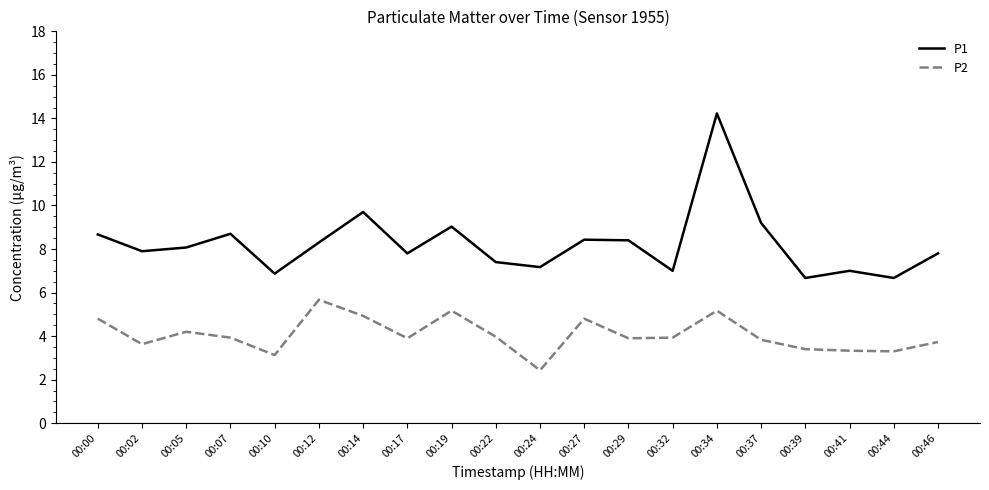

At 00:14, list the series in order from largest to smallest.

P1, P2